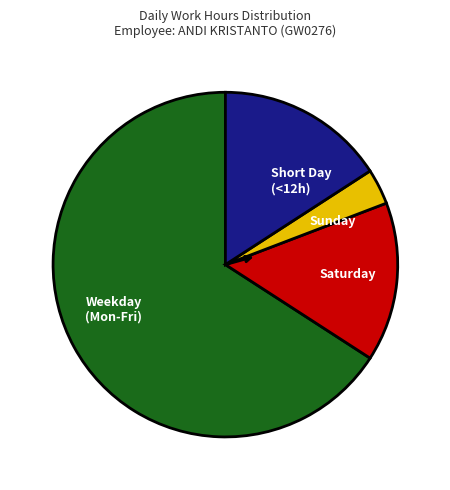

Do Weekday (Mon-Fri) and Saturday together represent more than half of the pie?

Yes